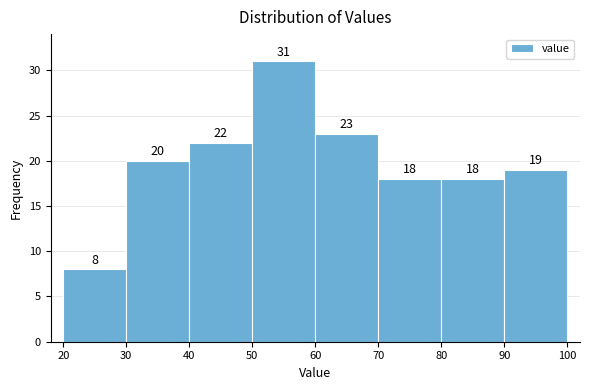

Reading left to right, list every bar in this chart as the range it spans on the x-axis followed by its height.

20 to 30: 8
30 to 40: 20
40 to 50: 22
50 to 60: 31
60 to 70: 23
70 to 80: 18
80 to 90: 18
90 to 100: 19